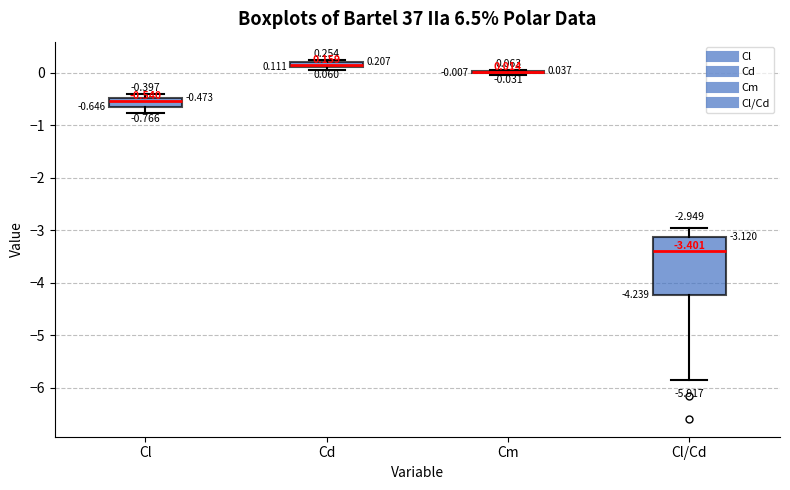

Which box is the tallest, from its lower edge to its upper edge?

Cl/Cd